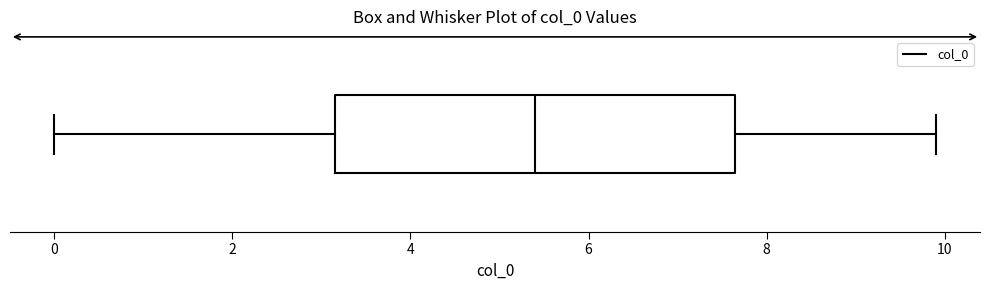

Where does the median line of the box sit on the x-axis? The values are not printed on the chart, so give them approximately, as read against the axis.

5.4